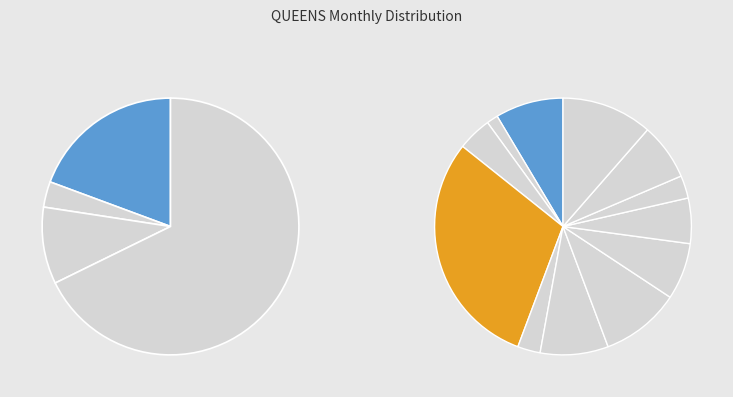

To the nearest percent, what is the combined percentage of 2020-10 and 2020-05?

41%